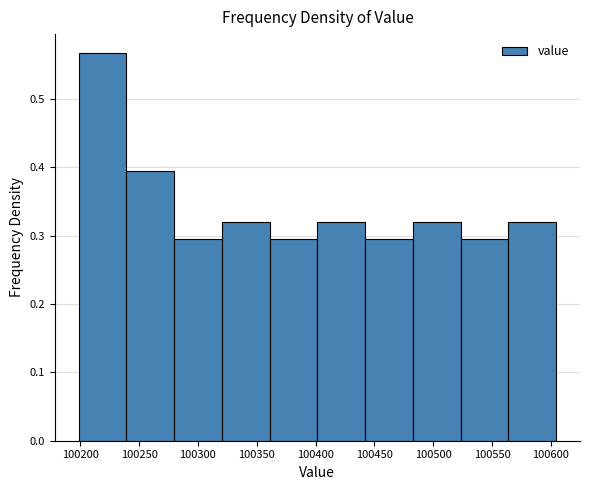

Reading left to right, list every bar in this chart as the range it spans on the x-axis followed by its height. Neither the bar edges nor the heights are printed on the chart, so give them approximately, as read against the axes.

100200 to 100240: 0.57
100240 to 100280: 0.39
100280 to 100320: 0.30
100320 to 100360: 0.32
100360 to 100400: 0.30
100400 to 100440: 0.32
100440 to 100485: 0.30
100485 to 100525: 0.32
100525 to 100565: 0.30
100565 to 100605: 0.32